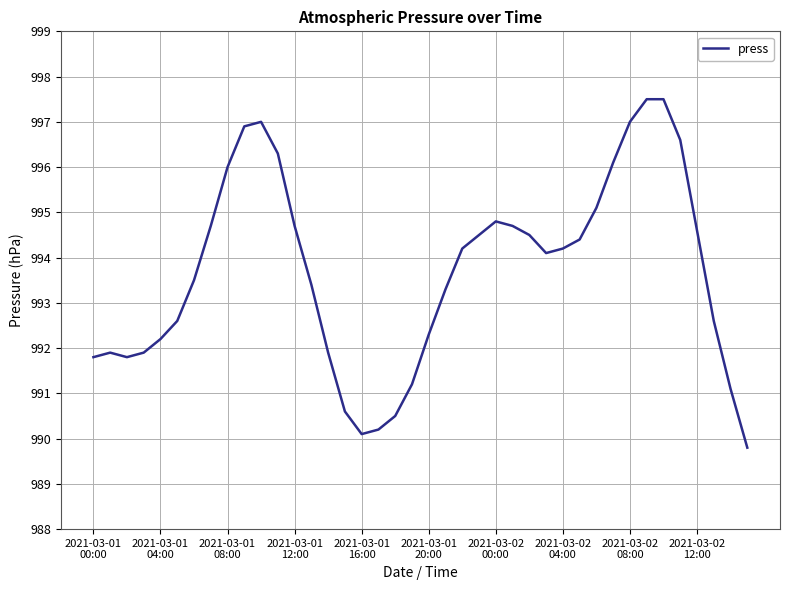

What is the minimum value shown in the chart?

989.8